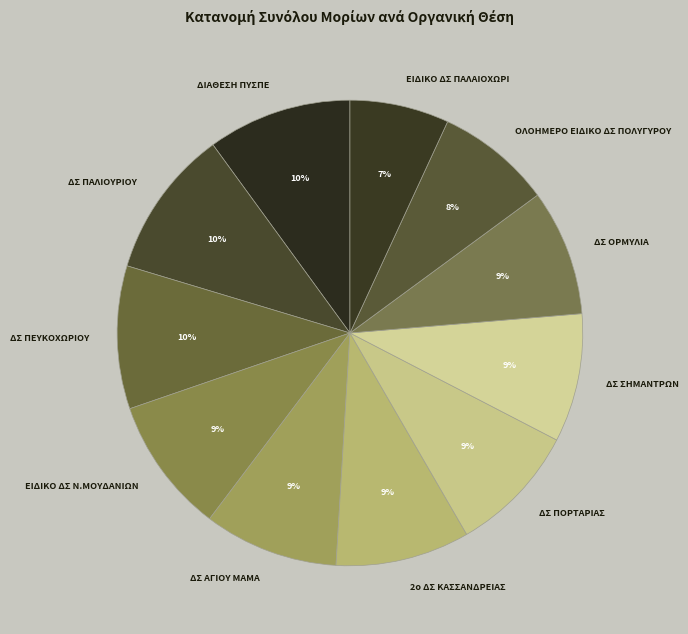

Count the number of slices in the pie.

11